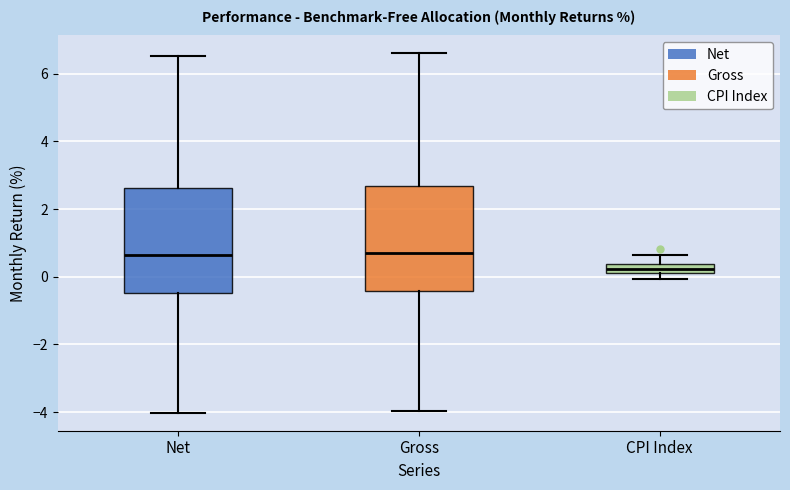

Where does the upper whisker of the box for CPI Index end on the y-axis? The values are not printed on the chart, so give them approximately, as read against the axis.

0.6